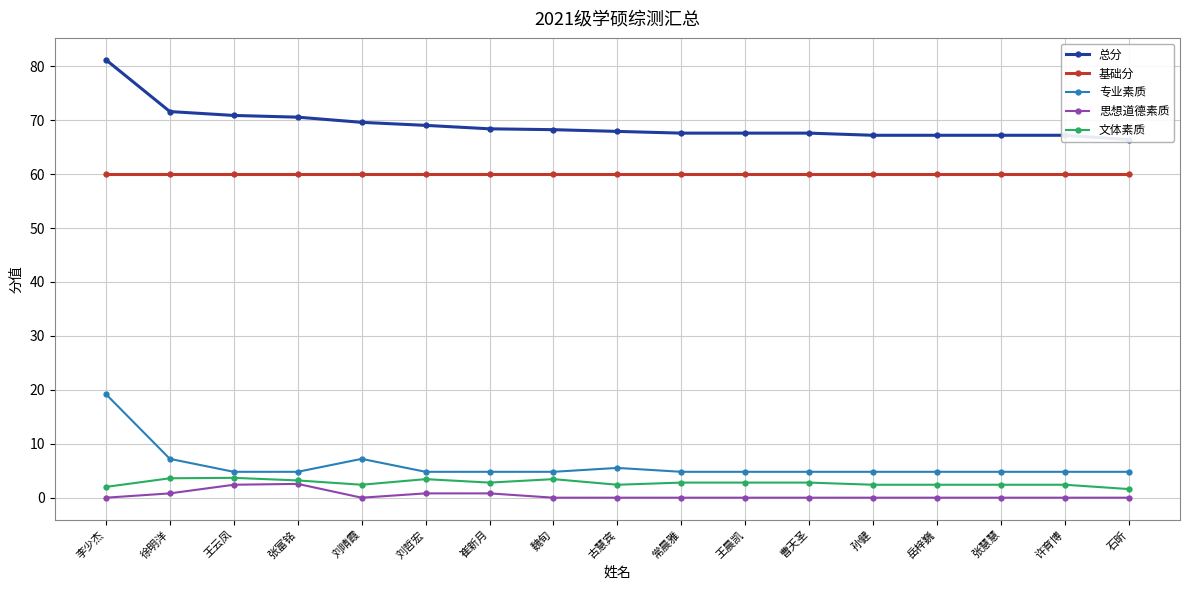

Which series has the largest total across all categories?

总分